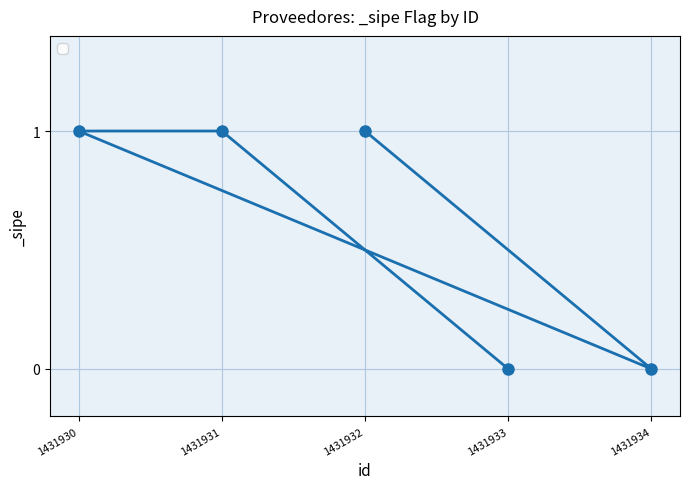

Count the number of categories in the chart.

5